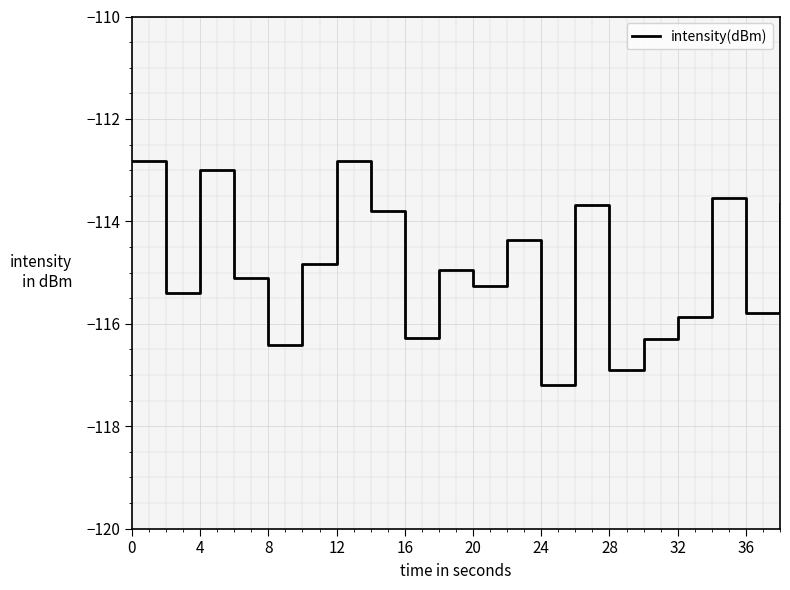

How many lines are shown in the chart?

1